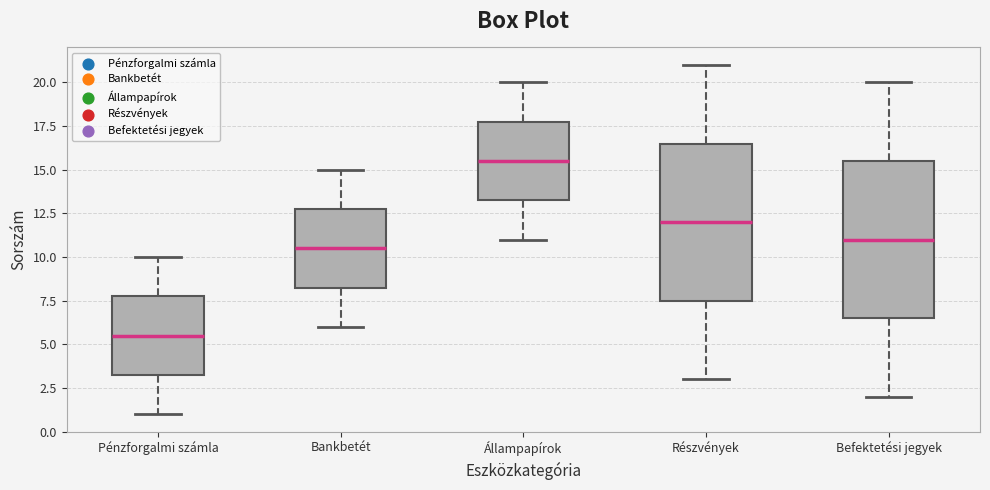

Reading left to right, read every box against the y-axis: the position of its median line, the range the box covers, and the ends of its whiskers. The values are not printed on the chart, so give them approximately, as read against the axis.

Pénzforgalmi számla: median 5.5, box 3.5 to 8.0, whiskers 1.0 to 10.0
Bankbetét: median 10.5, box 8.5 to 13.0, whiskers 6.0 to 15.0
Állampapírok: median 15.5, box 13.5 to 18.0, whiskers 11.0 to 20.0
Részvények: median 12.0, box 7.5 to 16.5, whiskers 3.0 to 21.0
Befektetési jegyek: median 11.0, box 6.5 to 15.5, whiskers 2.0 to 20.0